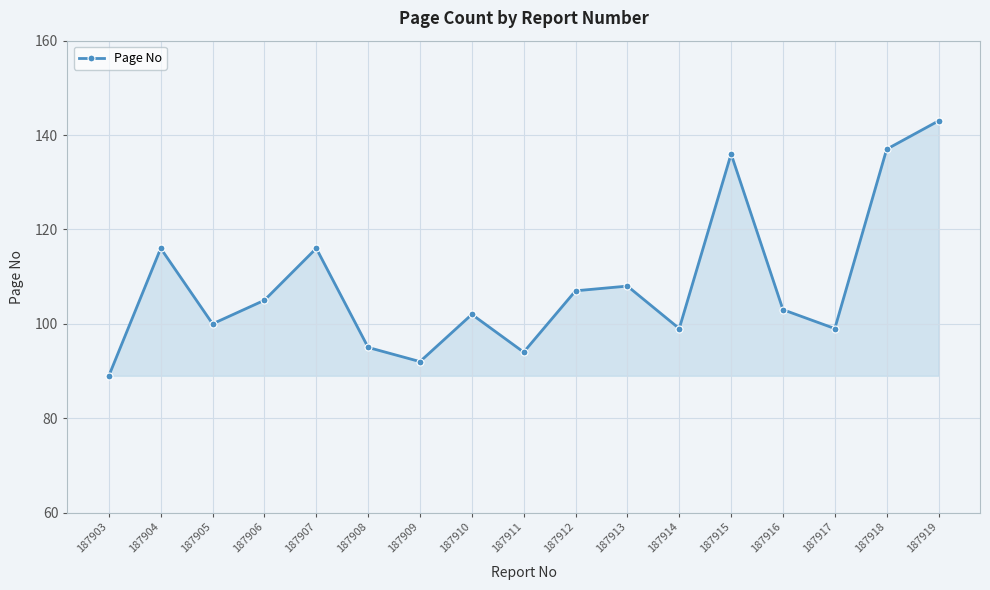

What is the change in value from 187903 to 187917?

+10